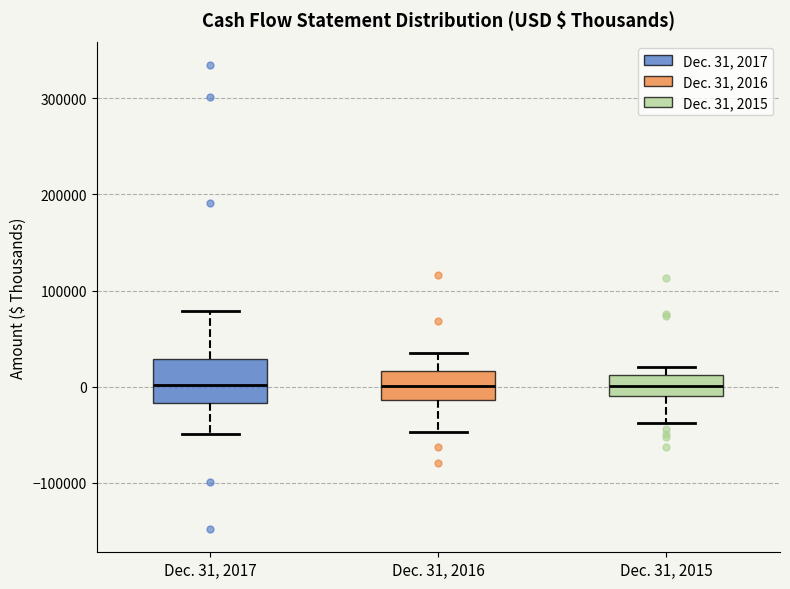

Comparing the boxes themselves (not the whiskers), which one is the tallest?

Dec. 31, 2017